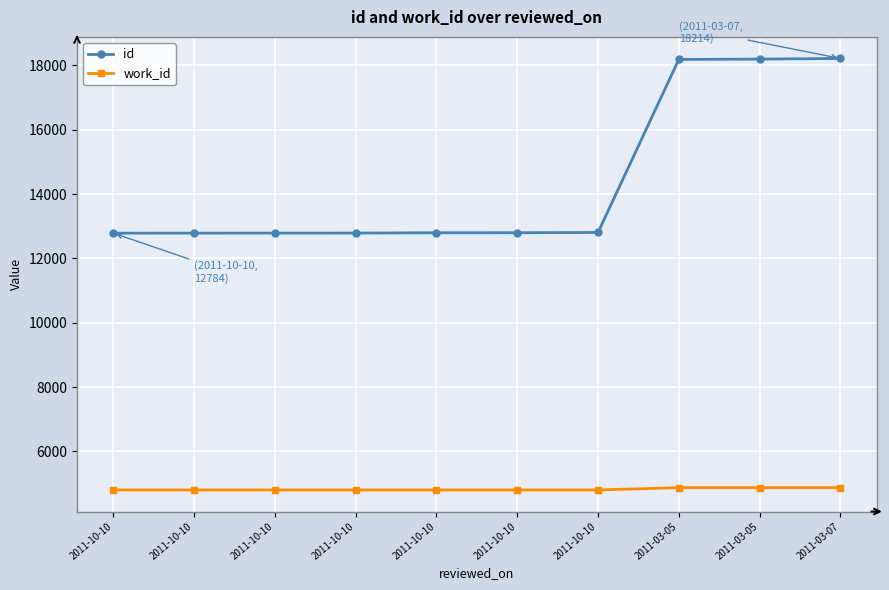

Which has a higher value, 2011-03-07 or 2011-10-10?

2011-03-07